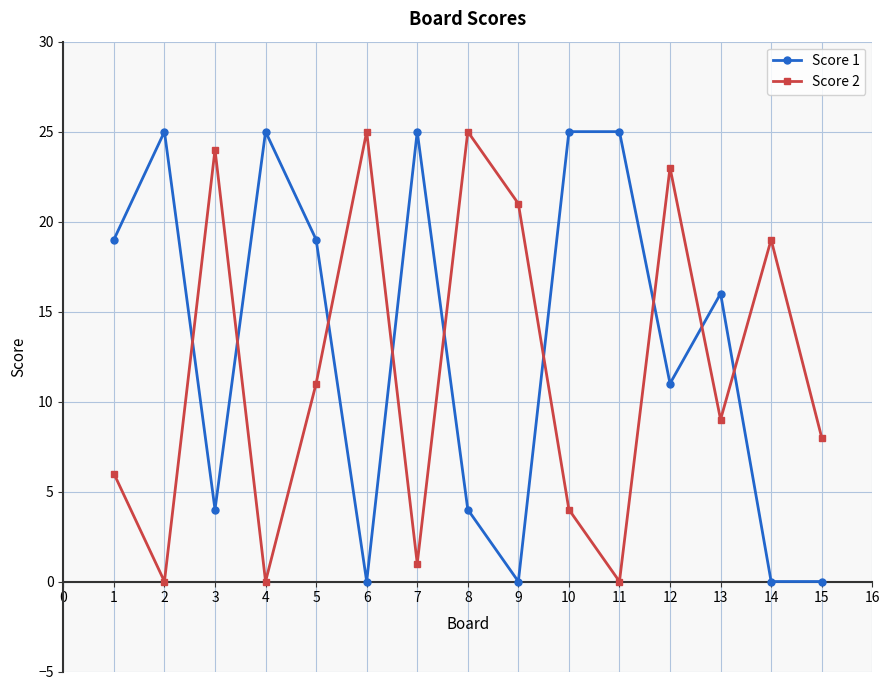

Rank the series by their average value, from highest to lowest.

Score 1, Score 2